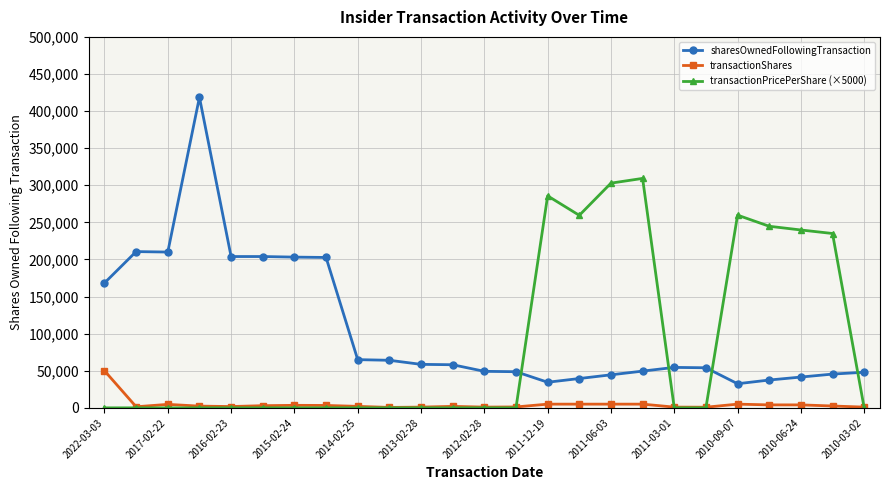

At how many categories does at least one series exceed 329451?

1